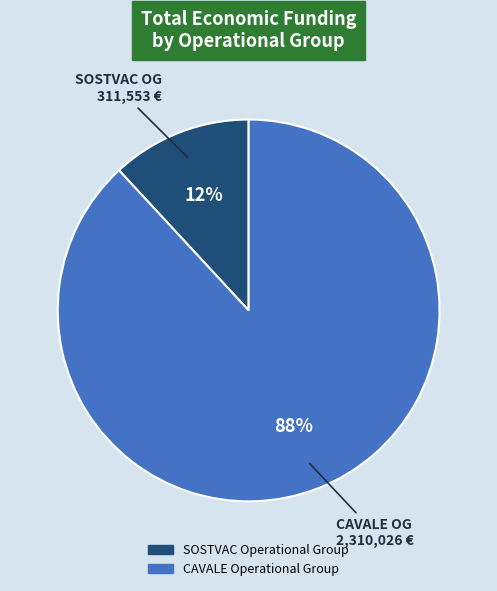

Which category has the biggest portion of the pie?

CAVALE Operational Group